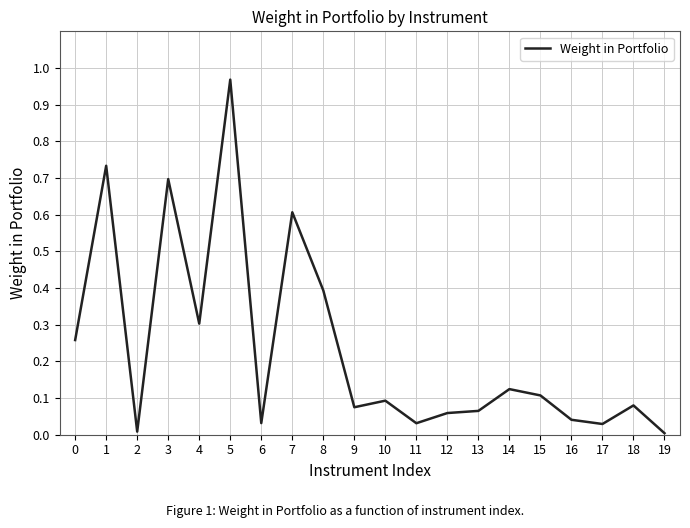

Which label corresponds to the largest value in the chart?

5